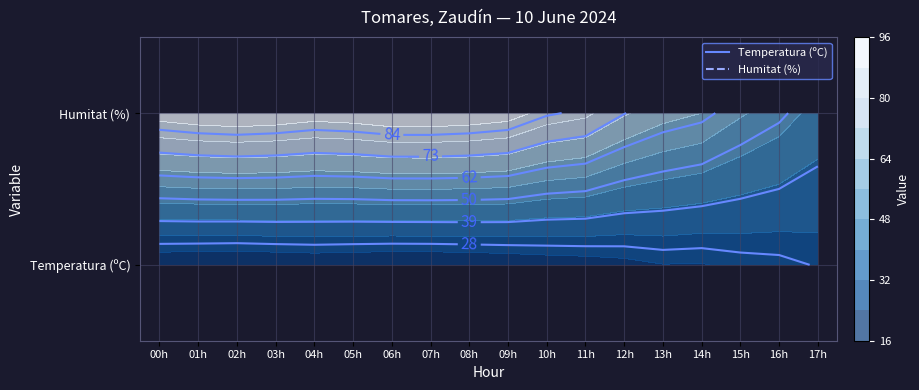

Reading left to right, extract all data points from this chart.

00: 17.8	92.0
01: 17.3	94.0
02: 16.9	95.0
03: 17.6	94.0
04: 18.3	92.0
05: 17.8	93.0
06: 17.2	95.0
07: 17.3	95.0
08: 17.8	94.0
09: 18.5	92.0
10: 19.8	85.0
11: 20.5	82.0
12: 21.8	73.0
13: 23.8	67.0
14: 23.6	64.0
15: 25.5	57.0
16: 26.4	52.0
17: 28.5	45.0